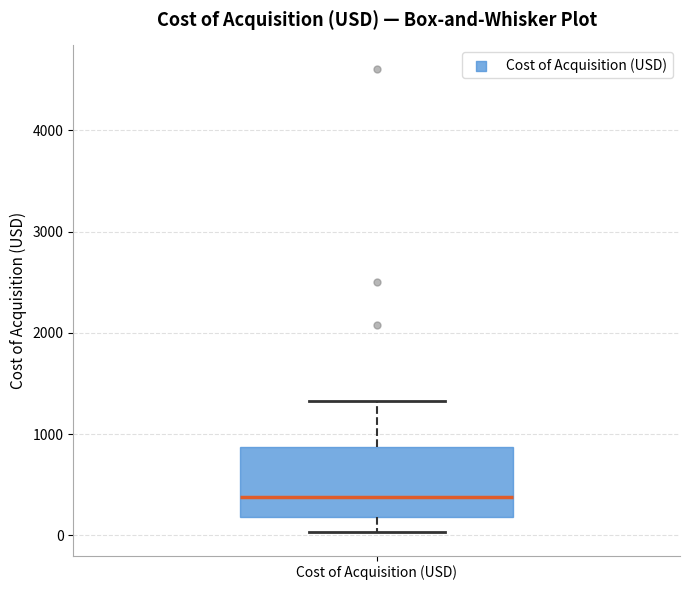

Transcribe this box plot: give where the median line is, the range the box spans, and where the two whiskers end, as read against the y-axis. The values are not printed on the chart, so give them approximately, as read against the axis.

median 400, box 200 to 900, whiskers 0 to 1300